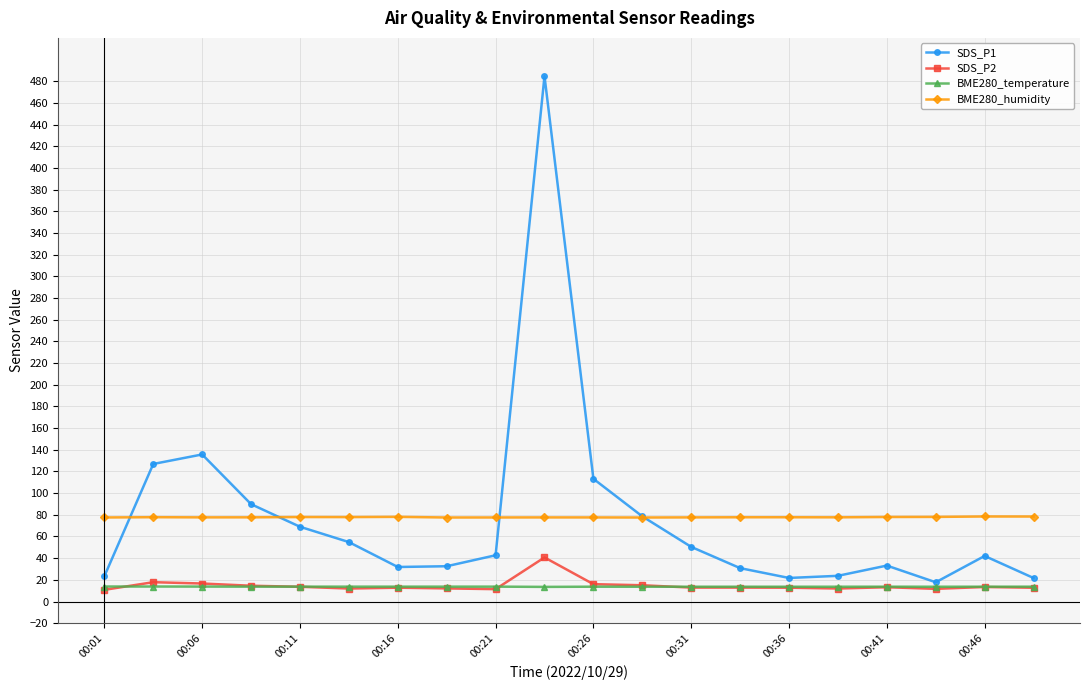

What is the value of the BME280_humidity point at the 4th from the left?

77.7